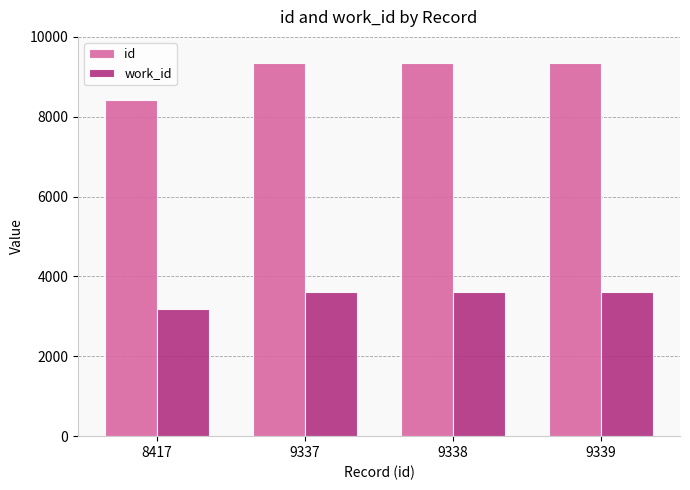

What is the minimum value for work_id?

3194